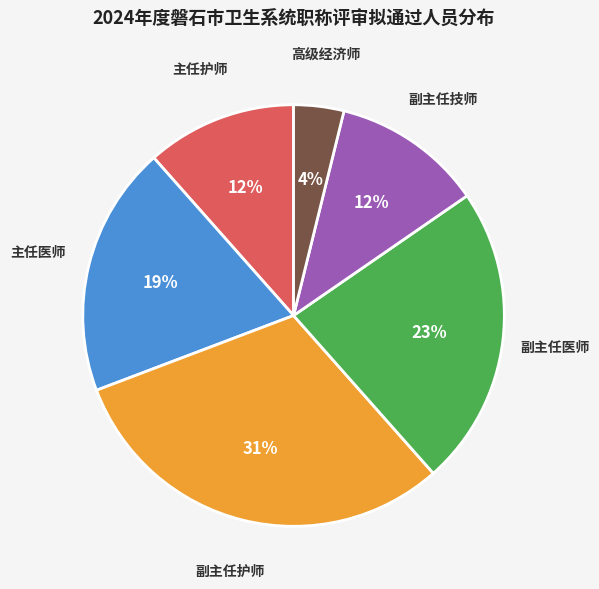

To the nearest percent, what is the average slice percentage?

17%